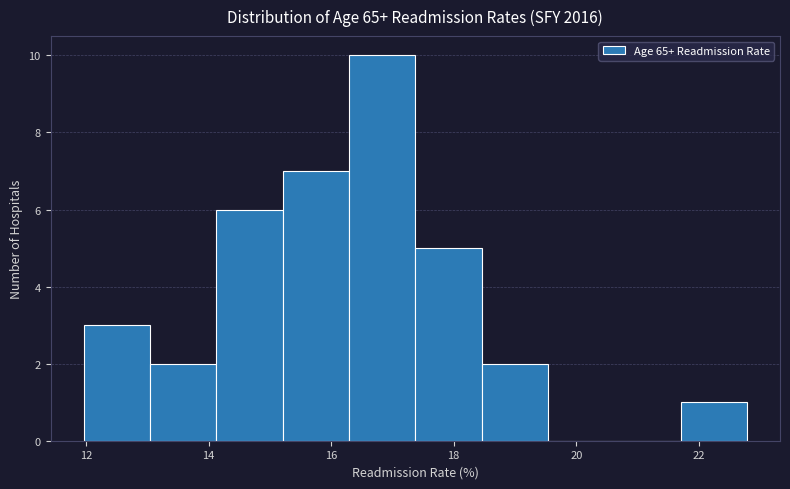

Over which range of the x-axis is the bar tallest?

16.2 to 17.4